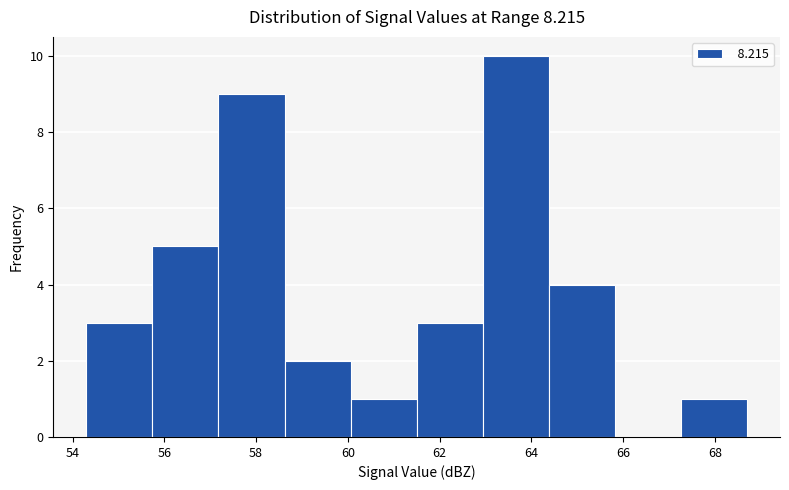

How tall is the bar that spans 61.50 to 62.94 on the x-axis? Neither the bar edges nor the heights are printed on the chart, so give them approximately, as read against the axes.

3